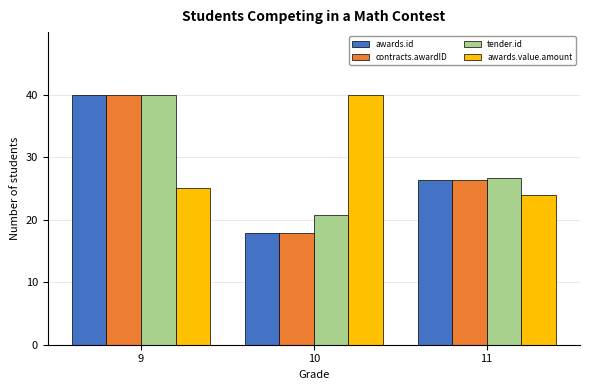

What is the sum of all contracts.awardID values?

84.2